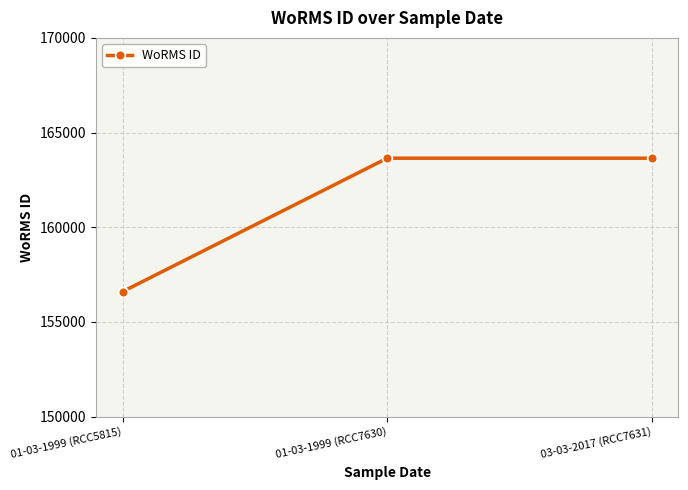

How many lines are shown in the chart?

1